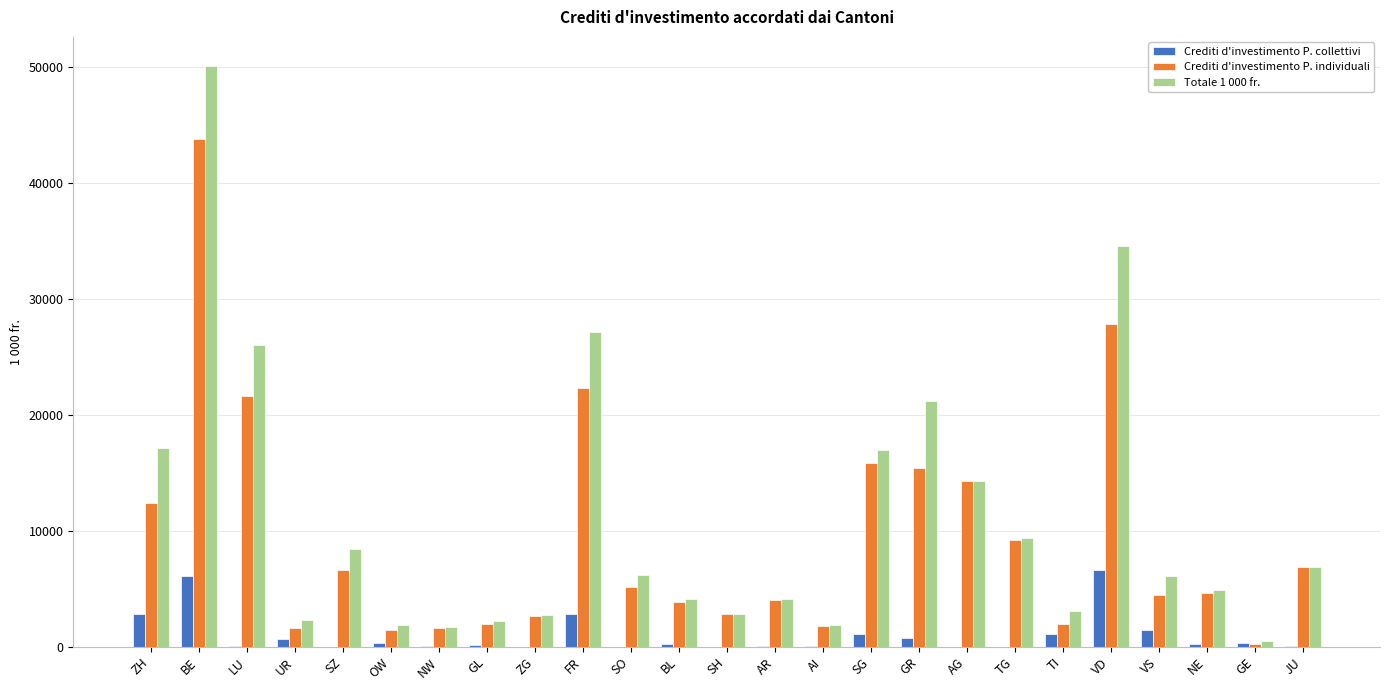

What is the greatest value displayed?

50084.5